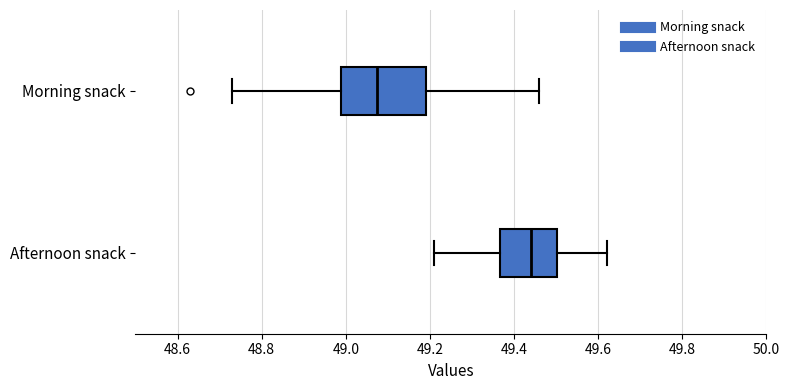

Where does the left whisker of the box for Afternoon snack end on the x-axis? The values are not printed on the chart, so give them approximately, as read against the axis.

49.22